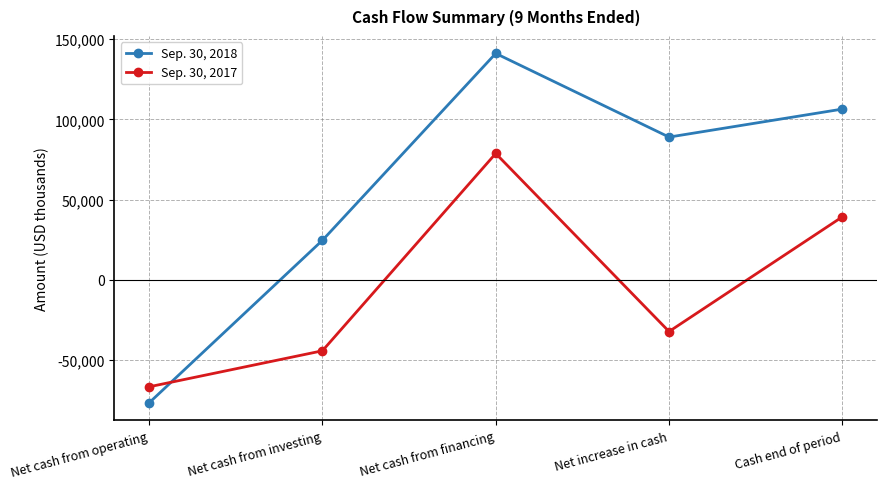

True or false: Sep. 30, 2018 and Sep. 30, 2017 cross at least once.

True